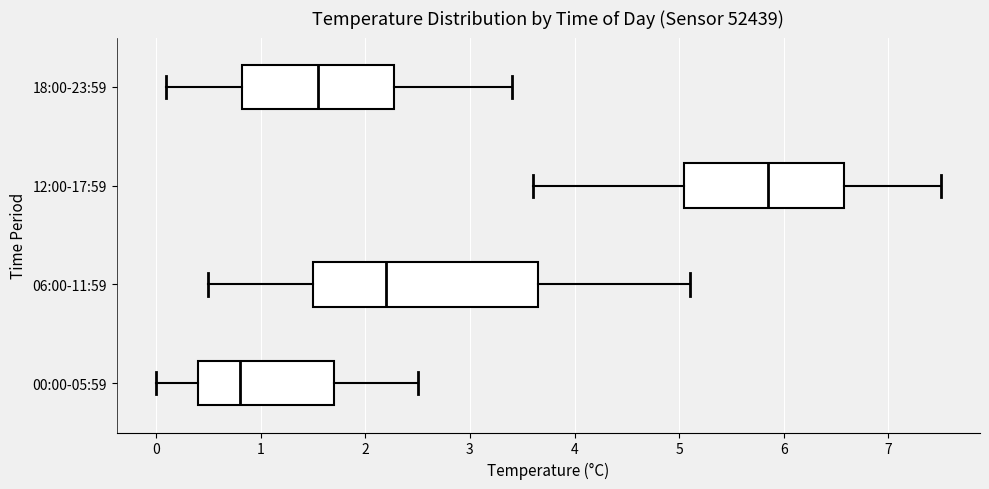

Reading bottom to top, transcribe this box plot: for each box, give where its median line is, the range the box spans, and where its two whiskers end, as read against the x-axis. The values are not printed on the chart, so give them approximately, as read against the axis.

00:00-05:59: median 0.8, box 0.4 to 1.7, whiskers 0.0 to 2.5
06:00-11:59: median 2.2, box 1.5 to 3.7, whiskers 0.5 to 5.1
12:00-17:59: median 5.9, box 5.1 to 6.6, whiskers 3.6 to 7.5
18:00-23:59: median 1.6, box 0.8 to 2.3, whiskers 0.1 to 3.4